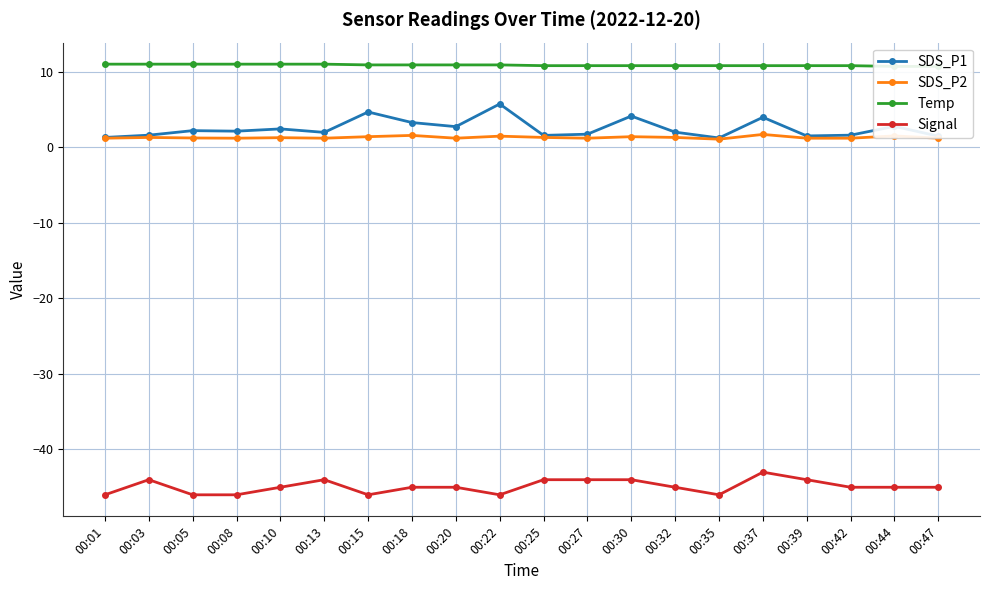

Reading right to left, extract all data points from this chart.

SDS_P1: 1.5	2.8	1.6	1.5	4.0	1.2	2.0	4.1	1.7	1.6	5.7	2.7	3.3	4.7	2.0	2.4	2.1	2.2	1.6	1.3
SDS_P2: 1.2	1.5	1.2	1.2	1.7	1.1	1.3	1.4	1.2	1.3	1.5	1.2	1.6	1.4	1.2	1.3	1.2	1.2	1.3	1.2
Temp: 10.7	10.7	10.8	10.8	10.8	10.8	10.8	10.8	10.8	10.8	10.9	10.9	10.9	10.9	11.0	11.0	11.0	11.0	11.0	11.0
Signal: -45.0	-45.0	-45.0	-44.0	-43.0	-46.0	-45.0	-44.0	-44.0	-44.0	-46.0	-45.0	-45.0	-46.0	-44.0	-45.0	-46.0	-46.0	-44.0	-46.0